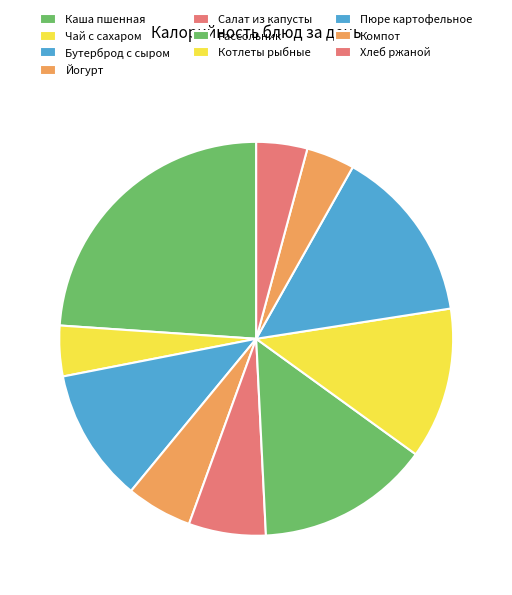

To the nearest percent, what percentage of the pie is Чай с сахаром?

4%